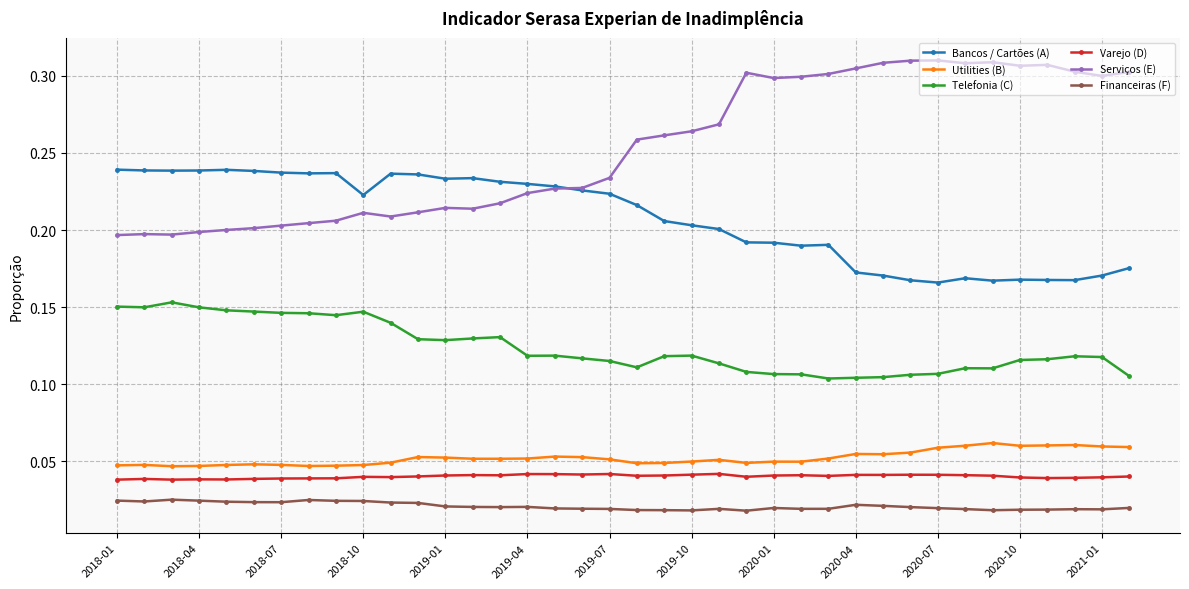

True or false: Bancos / Cartões (A) and Financeiras (F) intersect in this chart.

False